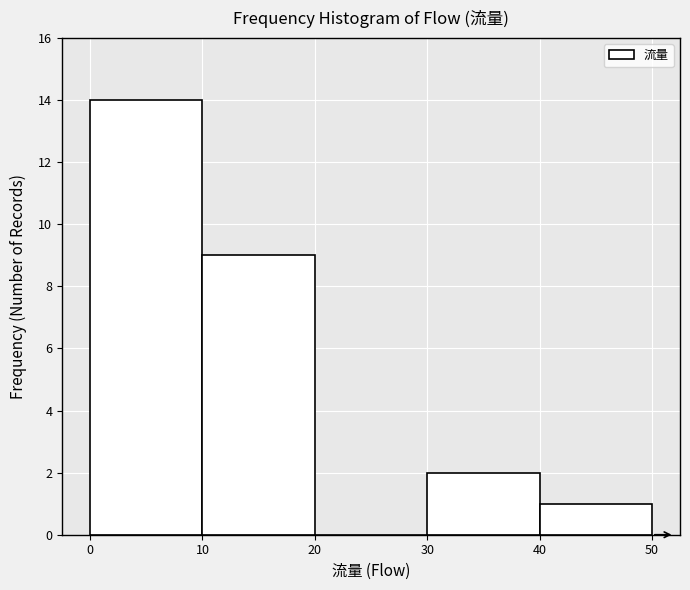

Reading left to right, list every bar in this chart as the range it spans on the x-axis followed by its height. The values are not printed on the chart, so give them approximately, as read against the axis.

0 to 10: 14
10 to 20: 9
20 to 30: 0
30 to 40: 2
40 to 50: 1